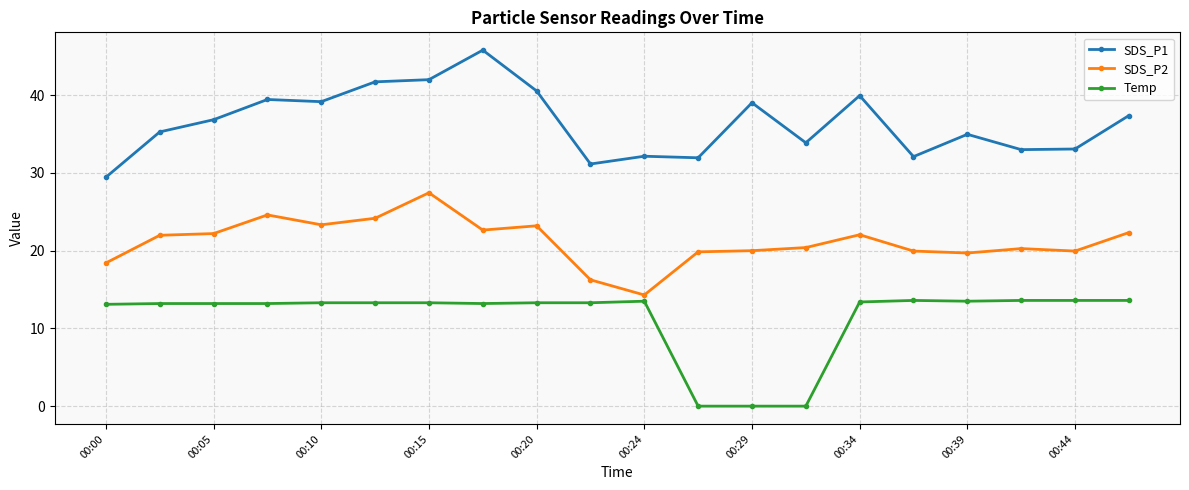

What is the sum of all SDS_P2 values?

423.1